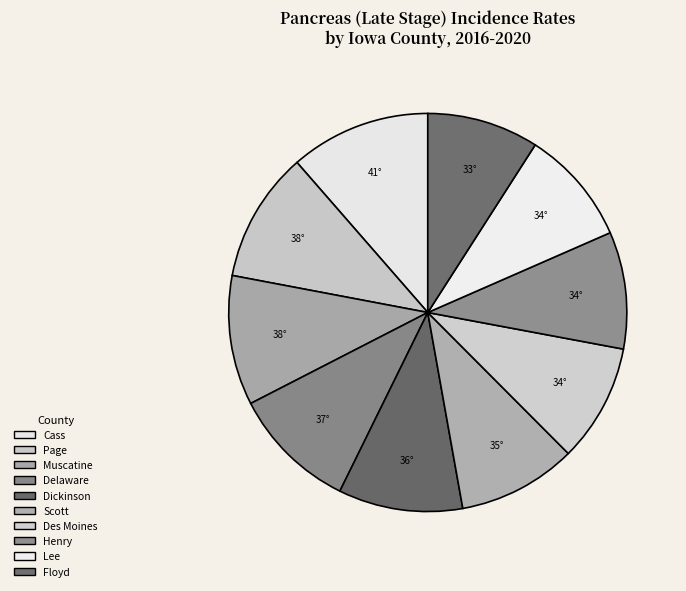

To the nearest percent, what is the average slice percentage?

10%